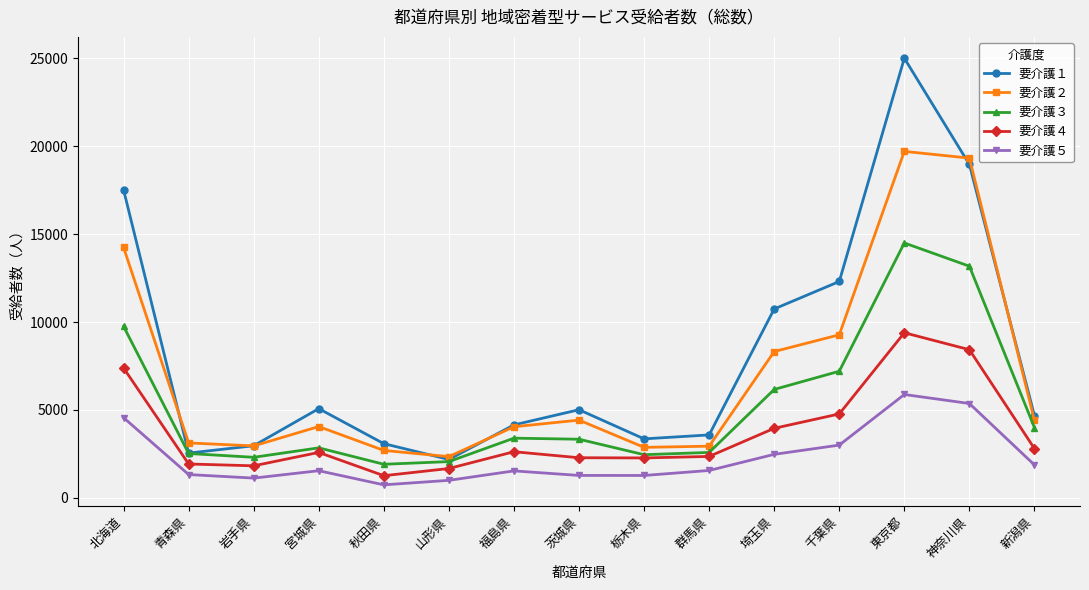

The value of 要介護５ at 東京都 is 1685. True or false?

False